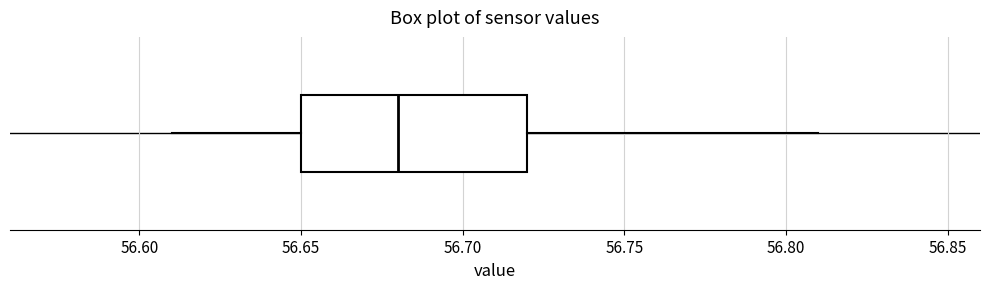

Transcribe this box plot: give where the median line is, the range the box spans, and where the two whiskers end, as read against the x-axis. The values are not printed on the chart, so give them approximately, as read against the axis.

median 56.68, box 56.65 to 56.72, whiskers 56.61 to 56.81